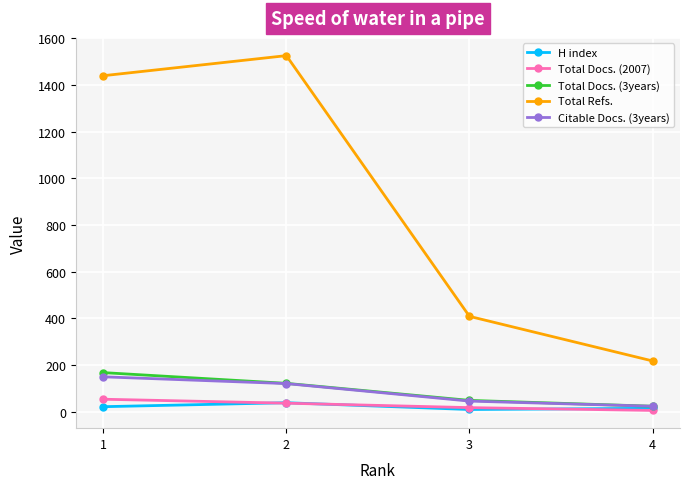

What is the sum of all Total Refs. values?

3593